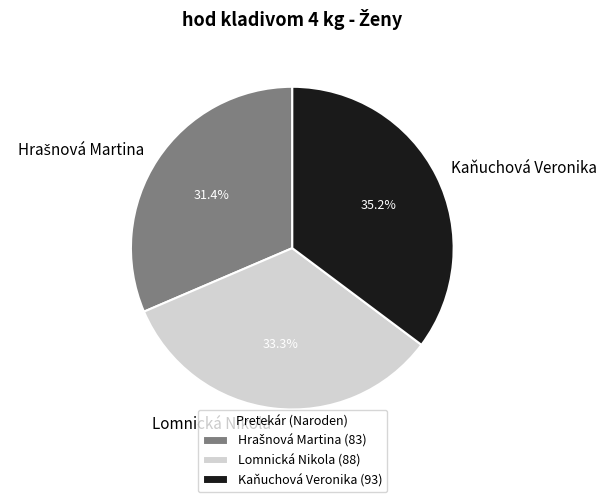

Approximately how many times larger is the value at Kaňuchová Veronika compared to Lomnická Nikola?

1.1